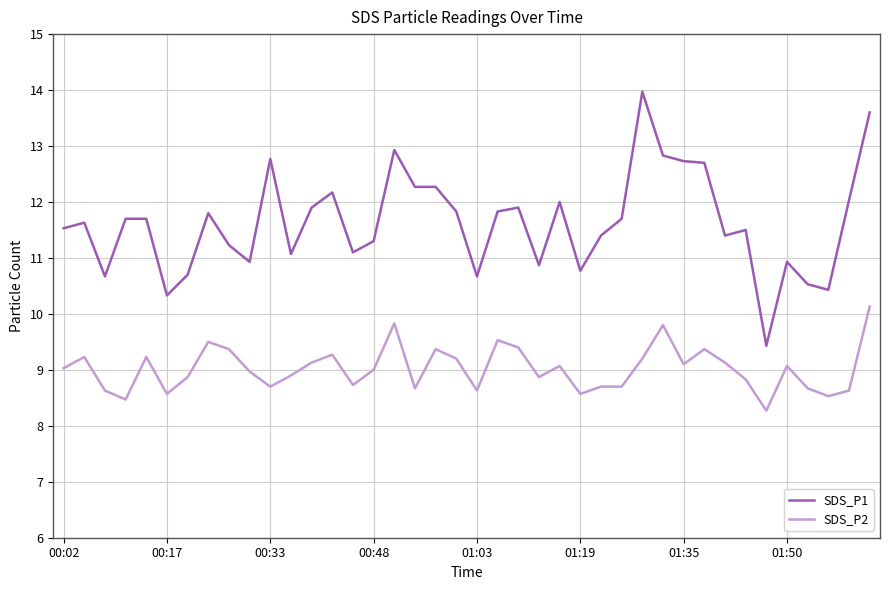

Which series has the largest total across all categories?

SDS_P1